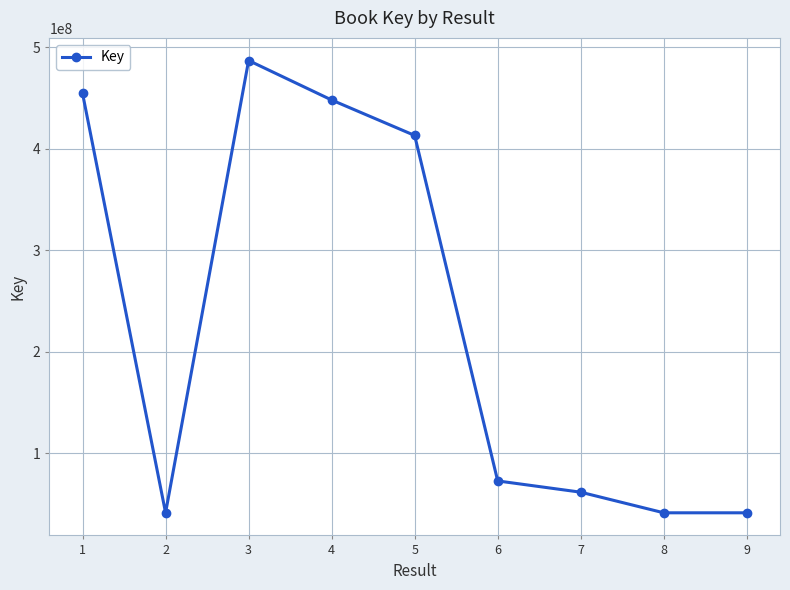

What is the value of the 4th point from the left?

447834302